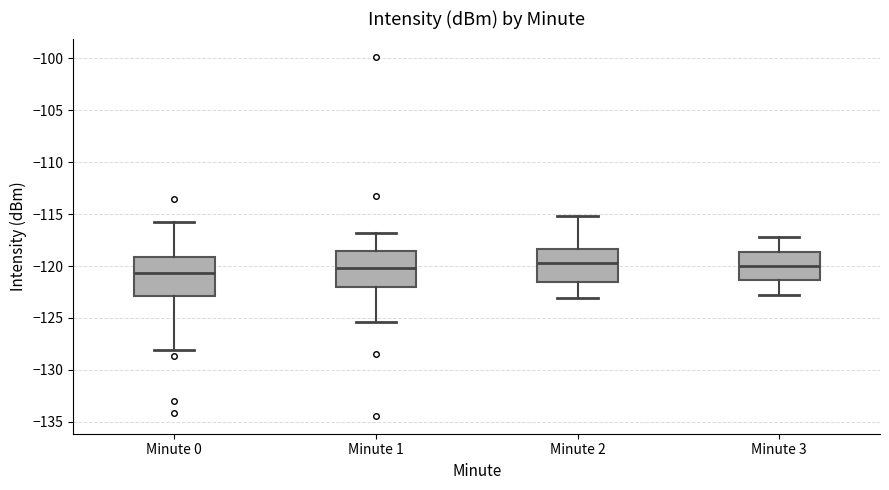

Where is the upper edge of the box for Minute 1 on the y-axis? The values are not printed on the chart, so give them approximately, as read against the axis.

-118.5